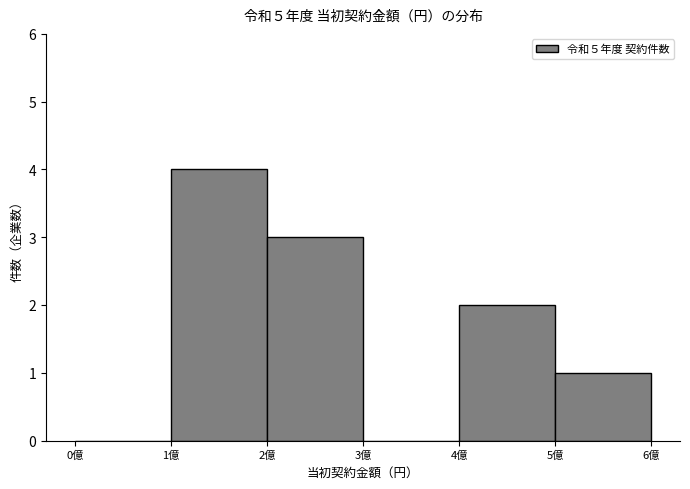

Reading left to right, what are all the values shown in this chart?

0億=0	1億=4	2億=3	3億=0	4億=2	5億=1